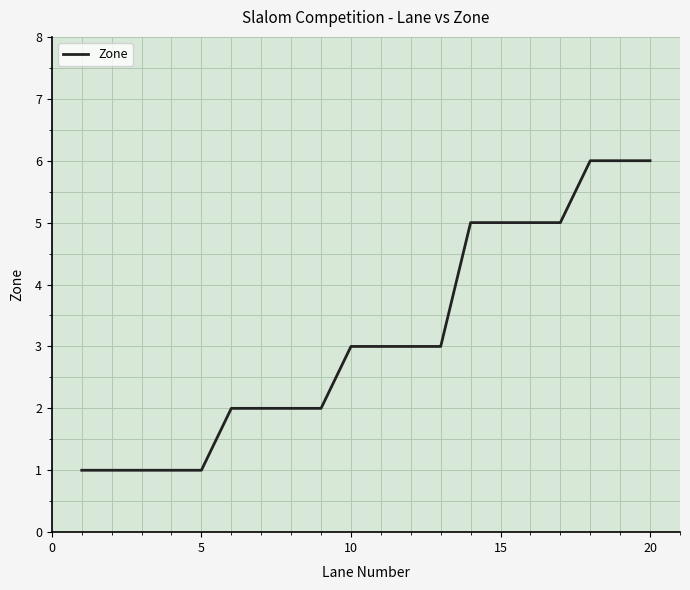

What is the maximum value shown in the chart?

6